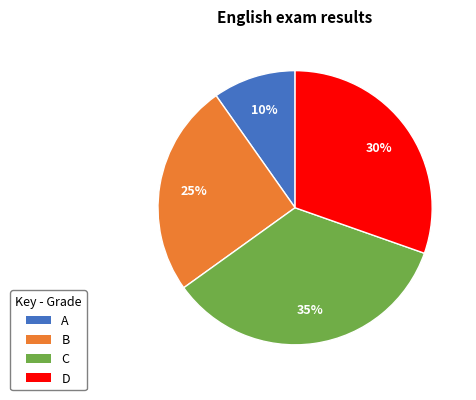

Is it true that B is 25% of the pie?

True